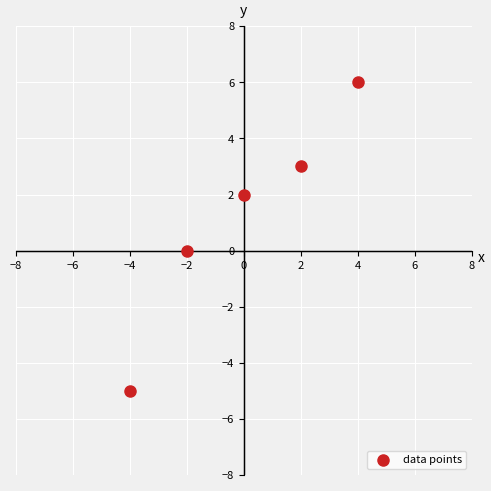

What is the range of X values (max minus min)?

8